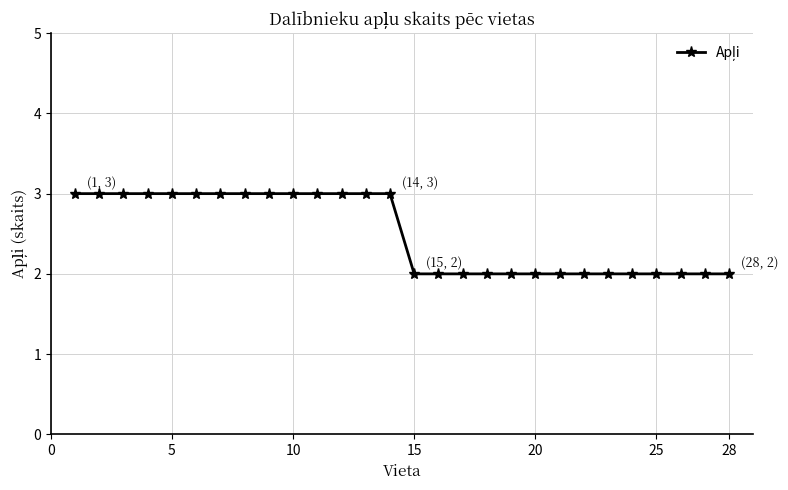

How many categories are shown in the chart?

28